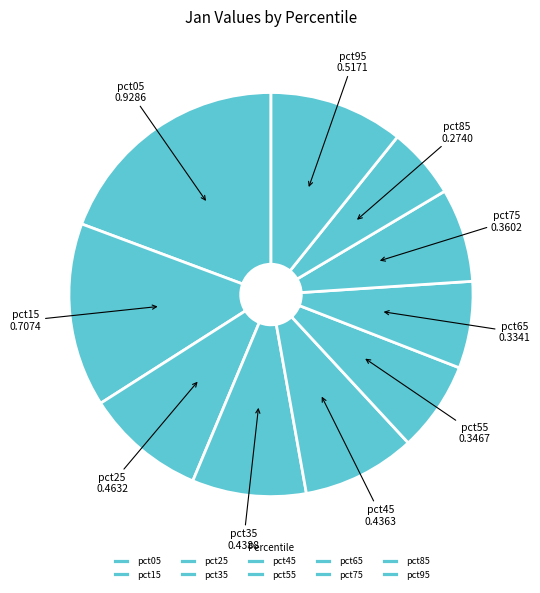

Count the number of slices in the pie.

10